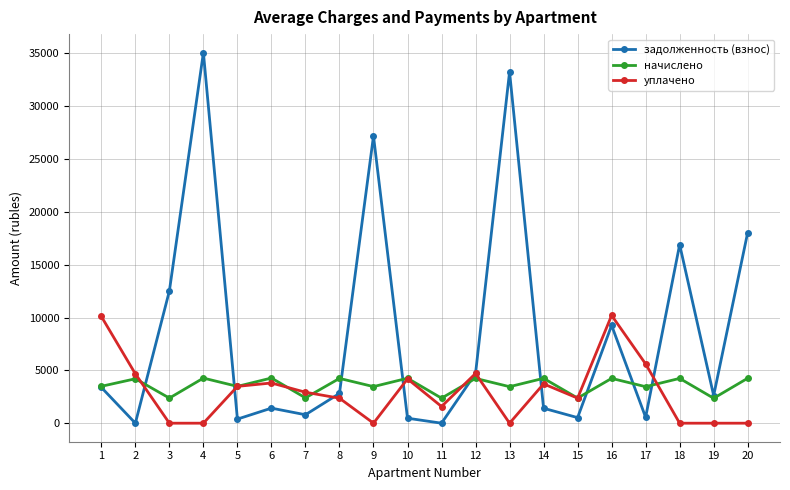

True or false: задолженность (взнос) has more than 2 interior local peaks.

True